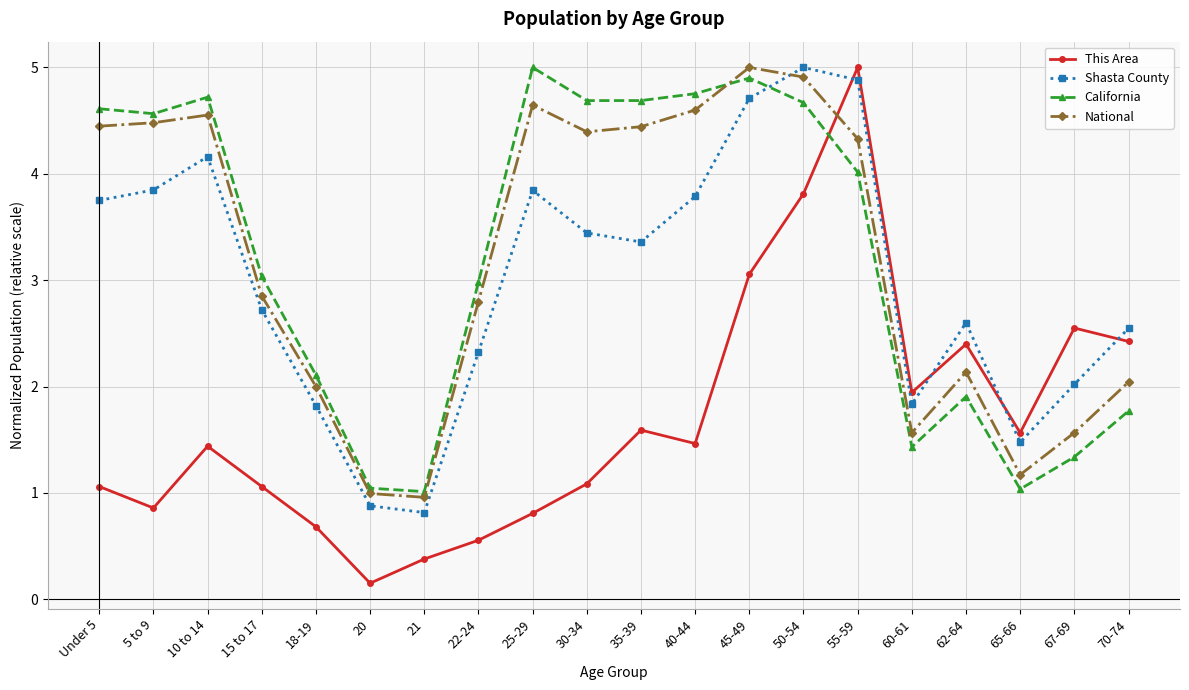

Which category has the lowest value across all series?

20